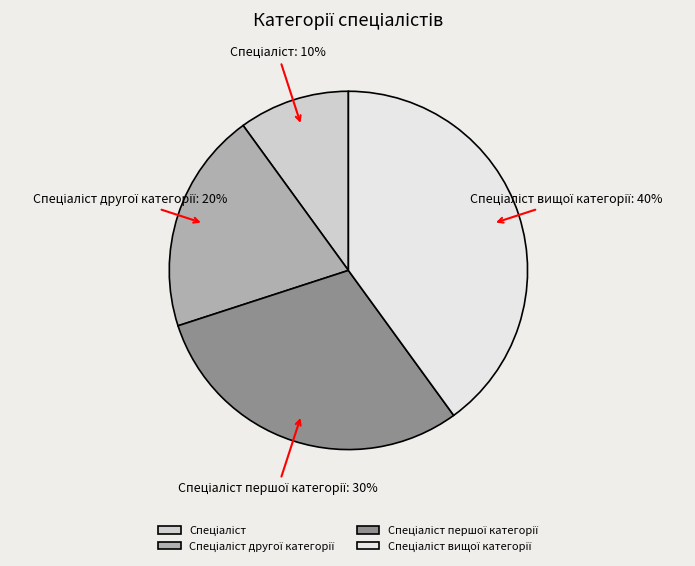

Is there a majority slice in this chart?

No